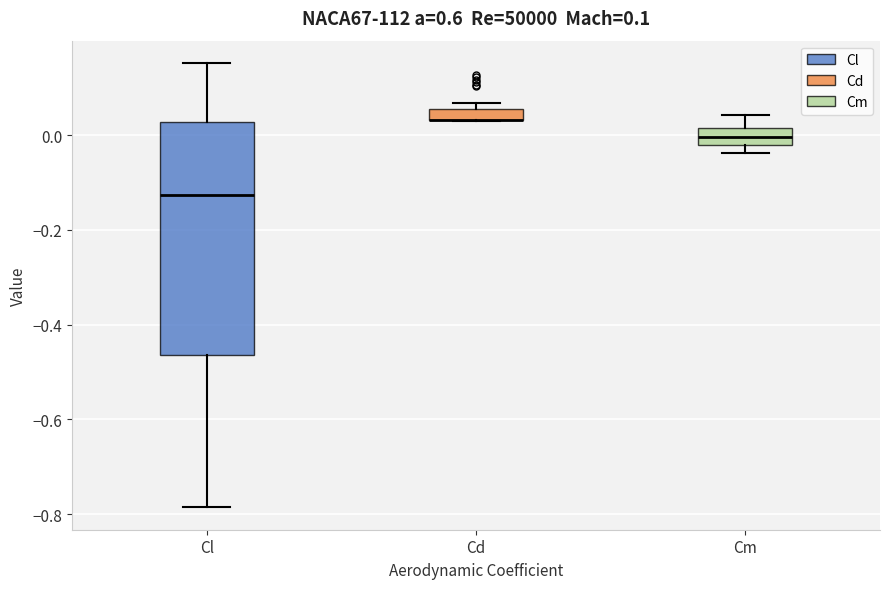

Comparing the boxes themselves (not the whiskers), which one is the tallest?

Cl